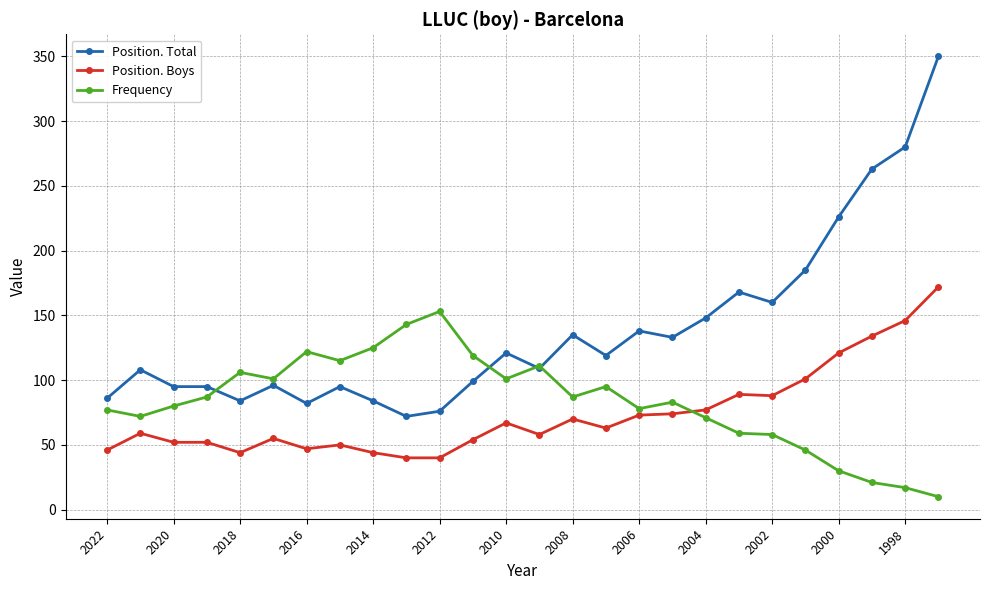

Count the number of data series in this chart.

3